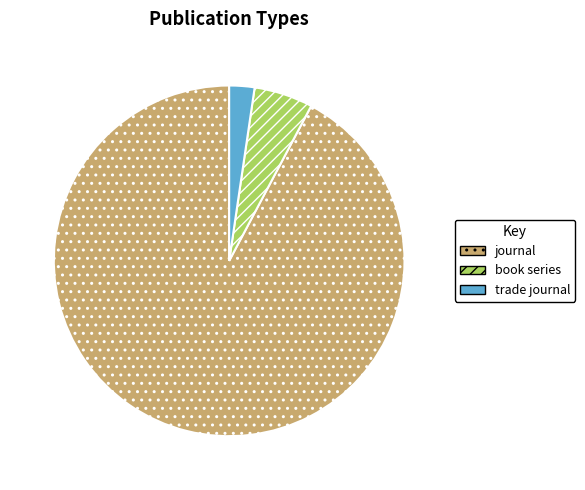

Which has a higher value, book series or journal?

journal